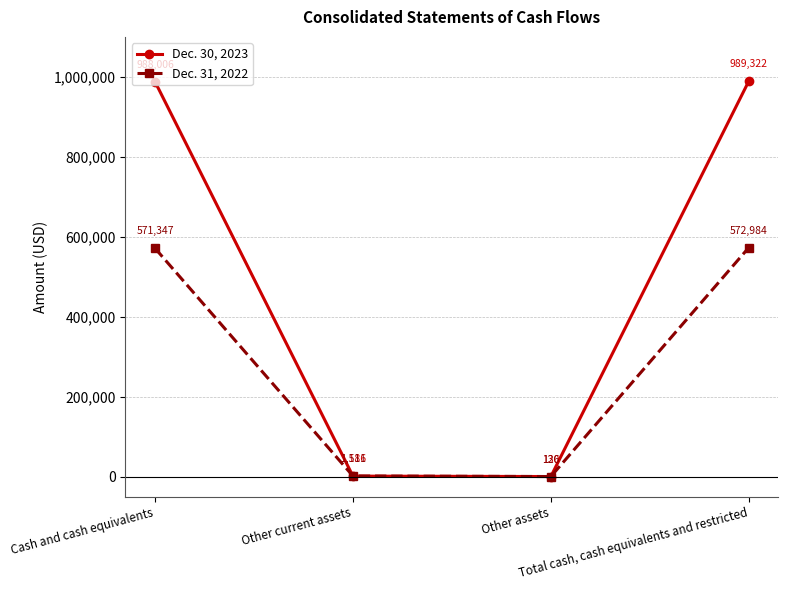

Which series ends up on top after the final intersection of Dec. 30, 2023 and Dec. 31, 2022?

Dec. 30, 2023